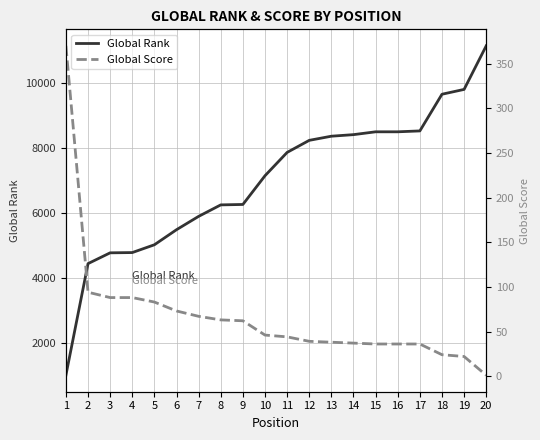

Between 8 and 20, which is larger?

20